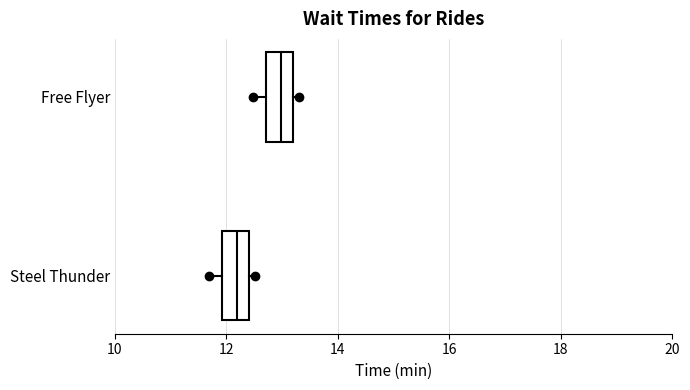

Reading bottom to top, read every box against the x-axis: the position of its median line, the range the box covers, and the ends of its whiskers. The values are not printed on the chart, so give them approximately, as read against the axis.

Steel Thunder: median 12.2, box 12.0 to 12.4, whiskers 11.6 to 12.6
Free Flyer: median 13.0, box 12.8 to 13.2, whiskers 12.4 to 13.4